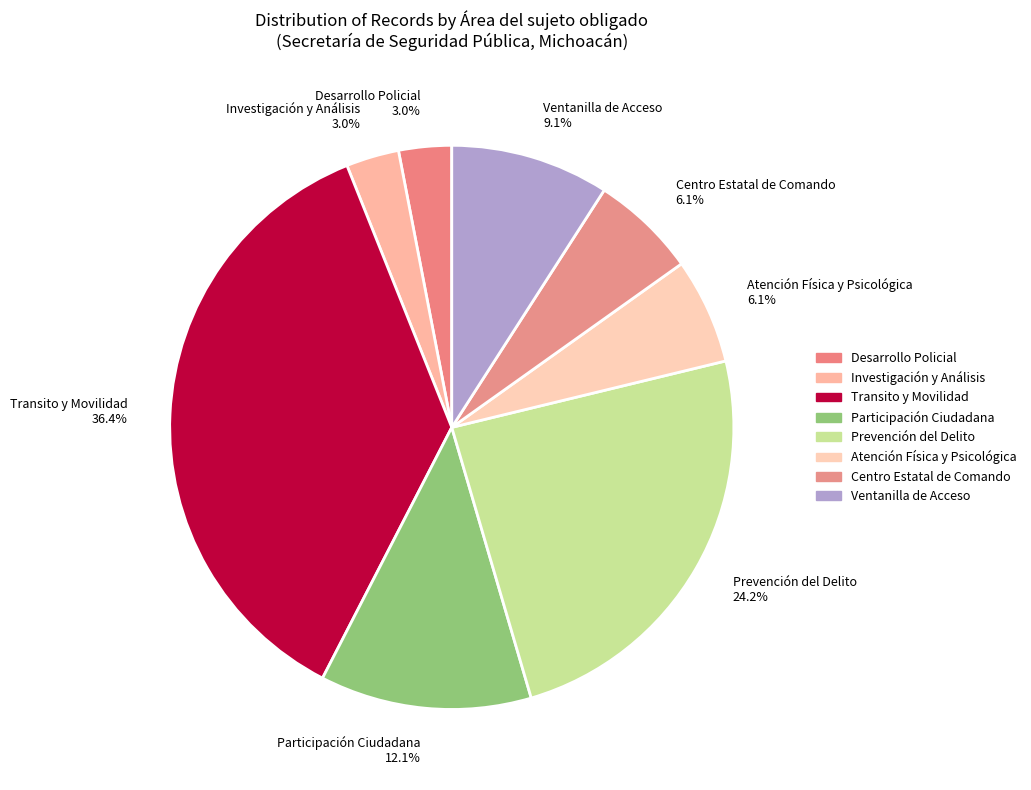

Is there a majority slice in this chart?

No